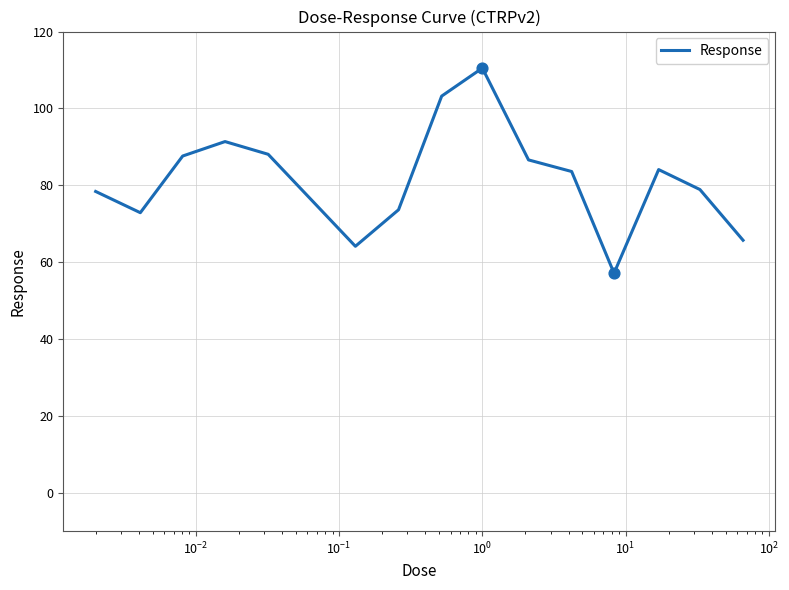

What is the maximum value shown in the chart?

110.5